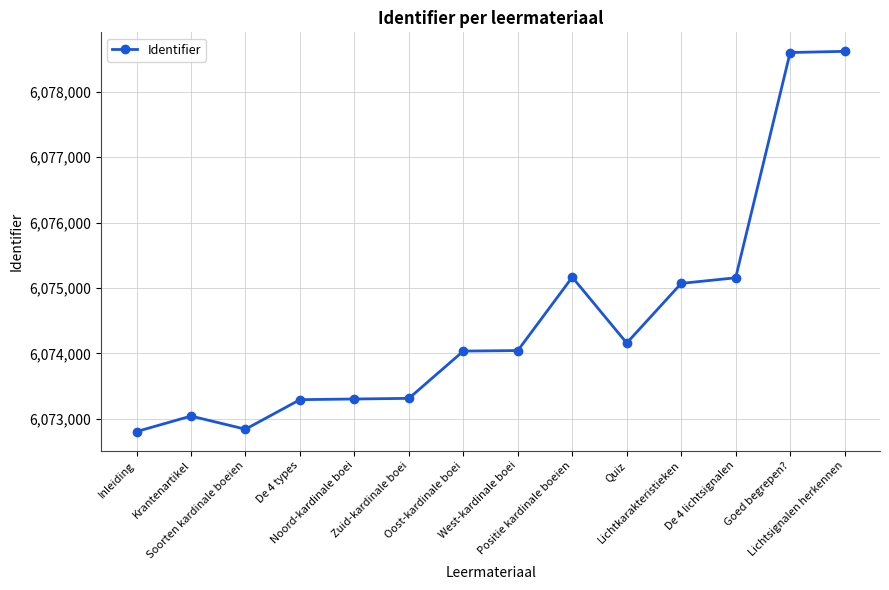

Which has a higher value, Soorten kardinale boeien or Lichtkarakteristieken?

Lichtkarakteristieken